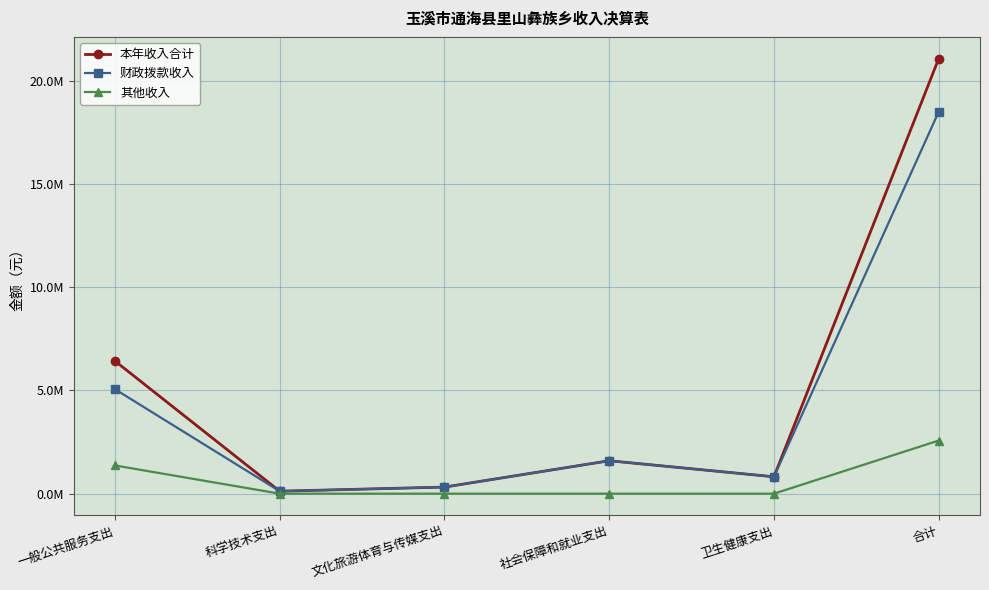

What is the difference between the maximum and minimum values in the 财政拨款收入 series?

18373360.1